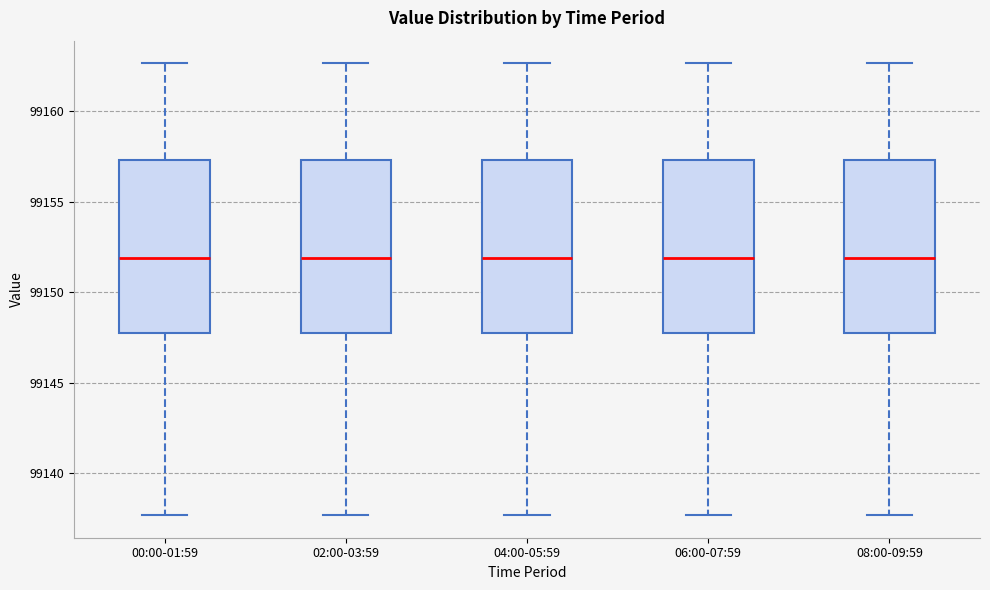

Reading left to right, transcribe this box plot: for each box, give where its median line is, the range the box spans, and where its two whiskers end, as read against the y-axis. The values are not printed on the chart, so give them approximately, as read against the axis.

00:00-01:59: median 99152.0, box 99148.0 to 99157.5, whiskers 99137.5 to 99162.5
02:00-03:59: median 99152.0, box 99148.0 to 99157.5, whiskers 99137.5 to 99162.5
04:00-05:59: median 99152.0, box 99148.0 to 99157.5, whiskers 99137.5 to 99162.5
06:00-07:59: median 99152.0, box 99148.0 to 99157.5, whiskers 99137.5 to 99162.5
08:00-09:59: median 99152.0, box 99148.0 to 99157.5, whiskers 99137.5 to 99162.5